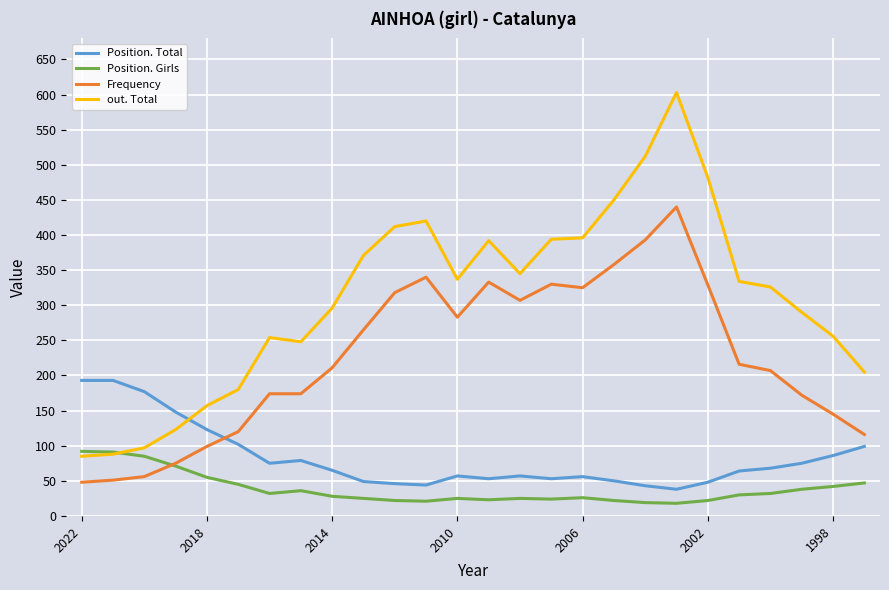

How many lines are shown in the chart?

4